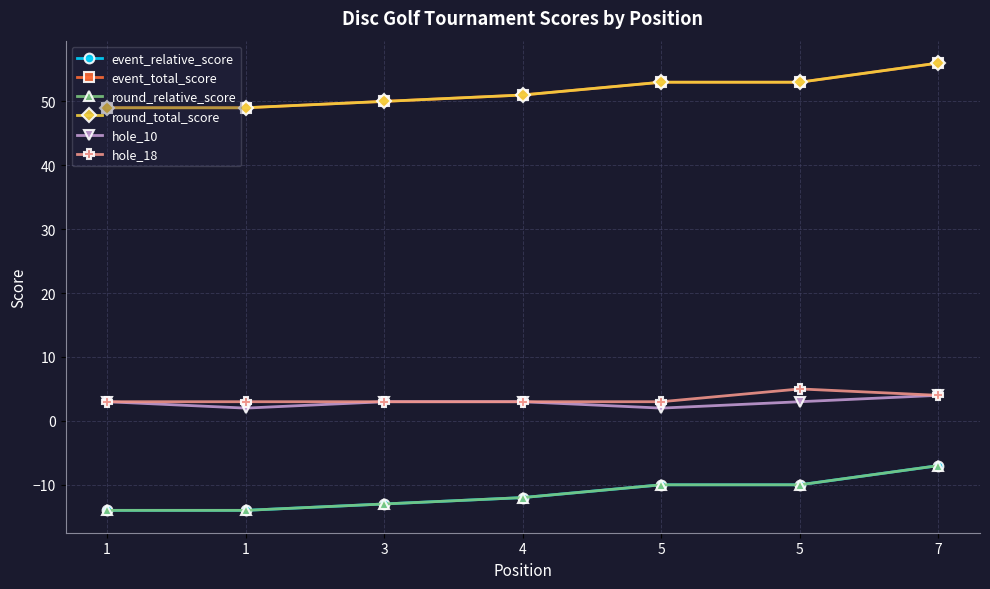

The value of event_relative_score at 5 is -10. True or false?

True